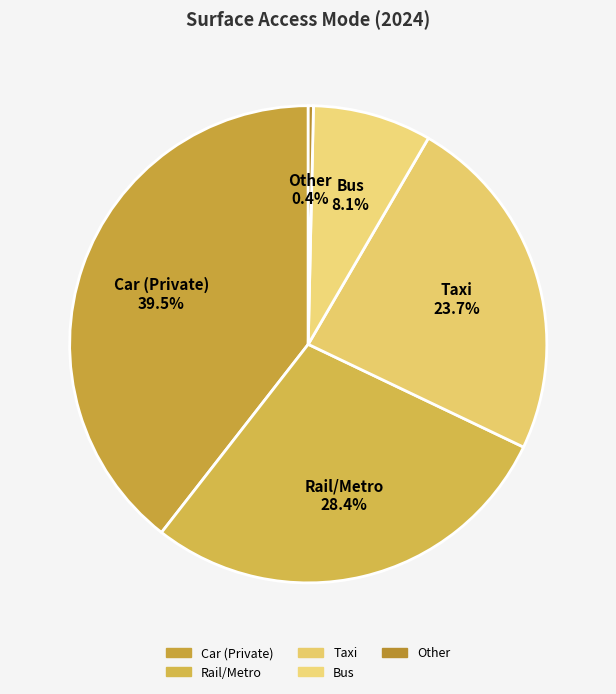

How many segments does this pie chart have?

5